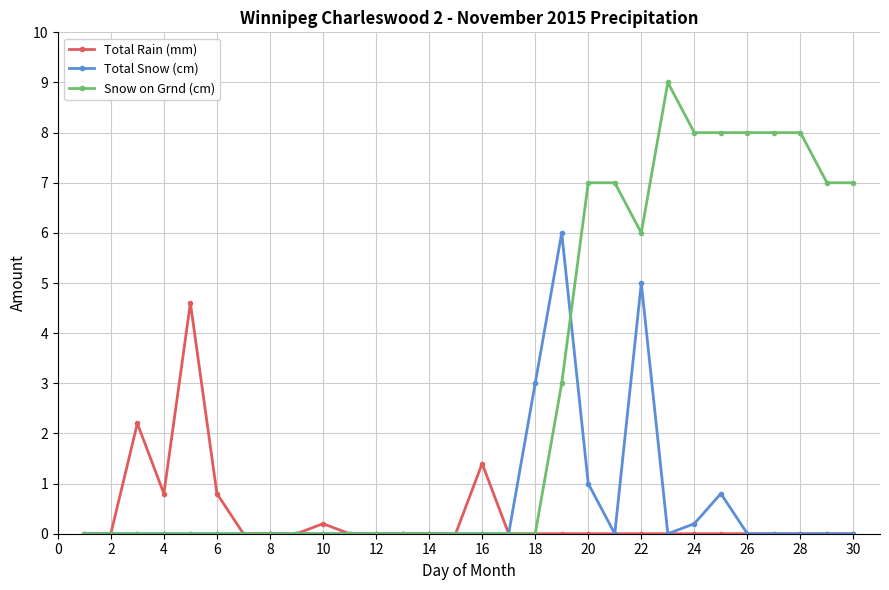

What is the maximum value for Snow on Grnd (cm)?

9.0